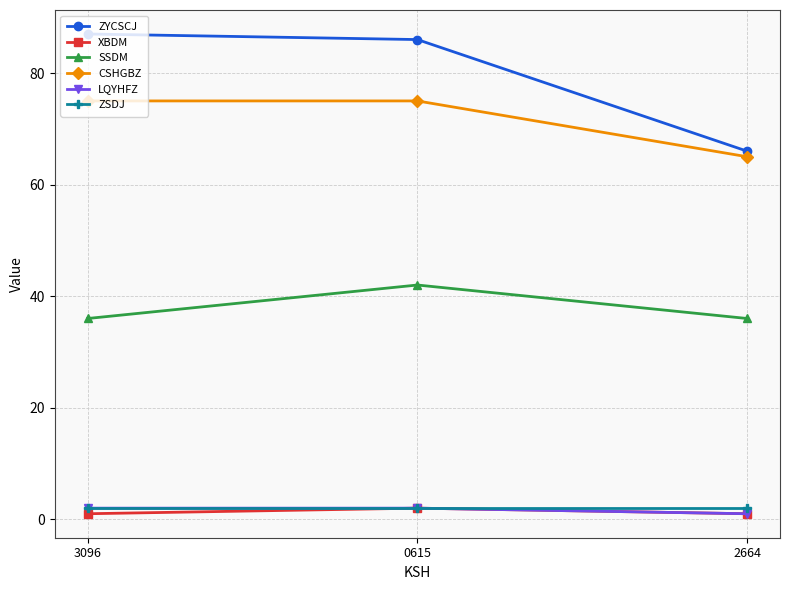

Which label corresponds to the largest value in the chart?

3096